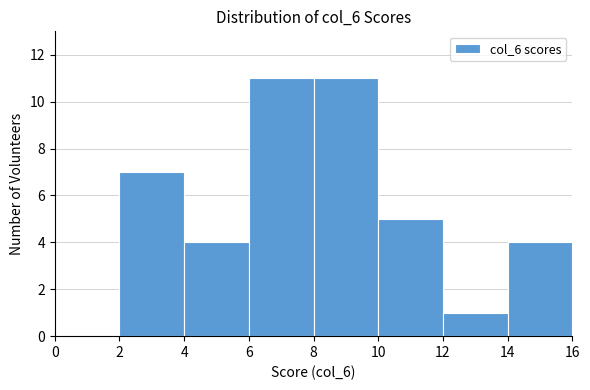

How tall is the bar that spans 2 to 4 on the x-axis? The values are not printed on the chart, so give them approximately, as read against the axis.

7